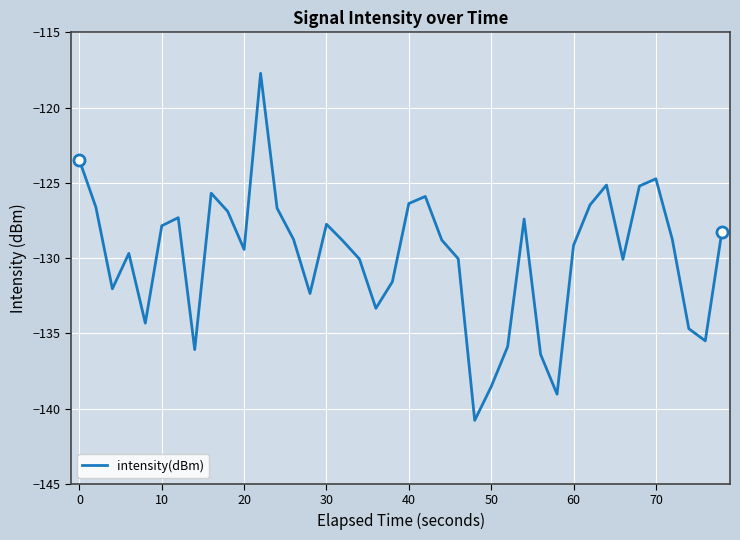

What is the difference between the maximum and minimum values?

23.1